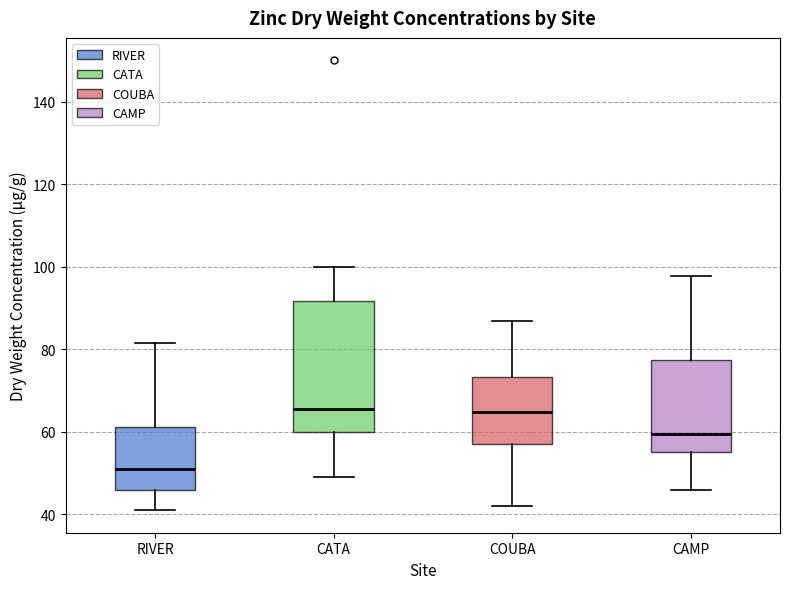

Which box is the tallest, from its lower edge to its upper edge?

CATA